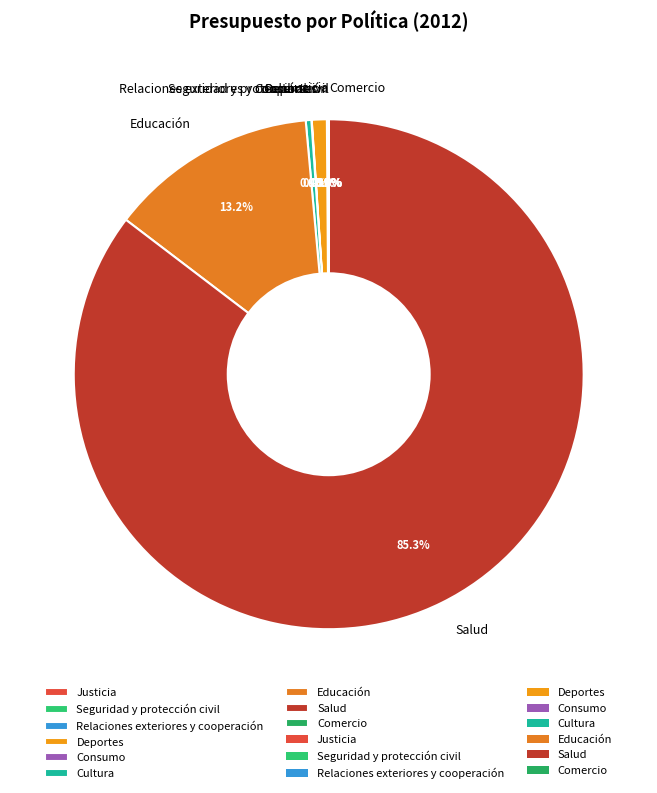

Is there a majority slice in this chart?

Yes